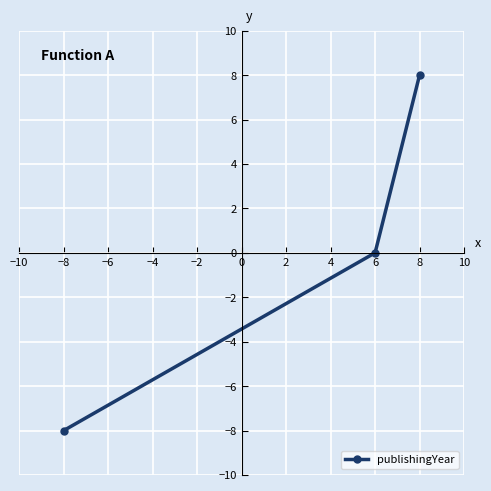

At which category does the chart reach its minimum across all series?

−8